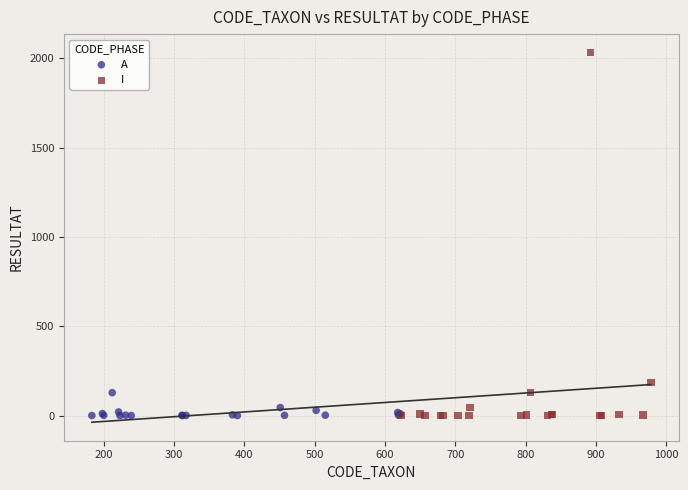

Which series reaches the maximum Y coordinate?

I